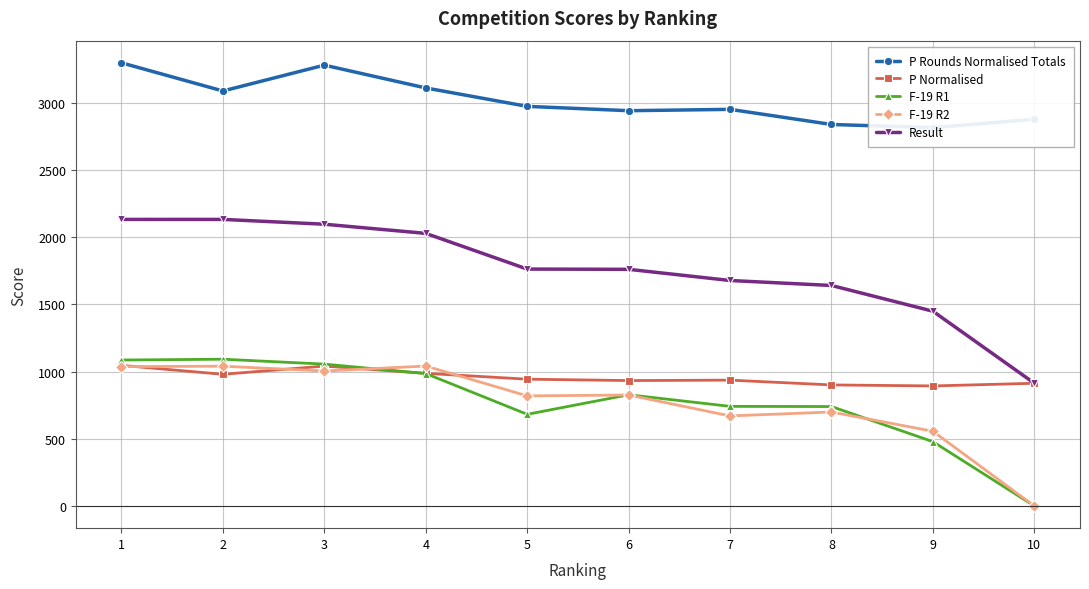

Between 3 and 10, which series saw the biggest shift?

Result